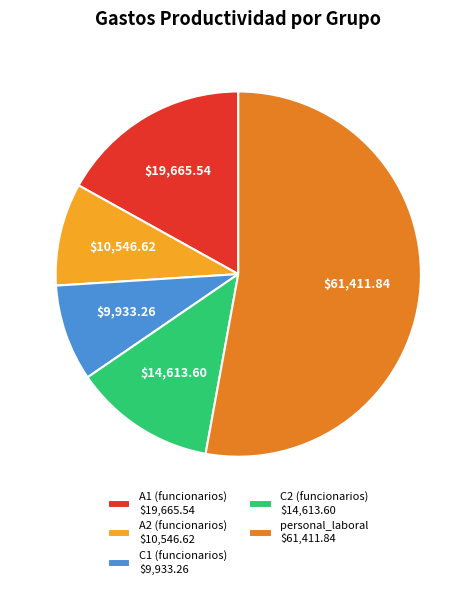

Is personal_laboral $61,411.84 the majority of the pie?

Yes